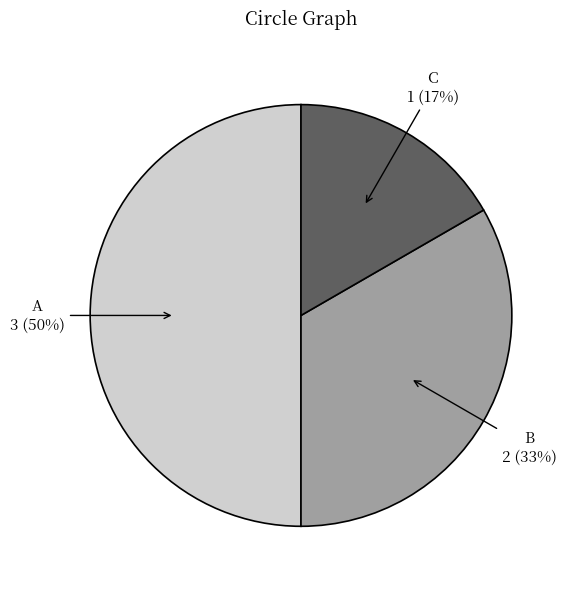

Is it true that C is 31% of the pie?

False